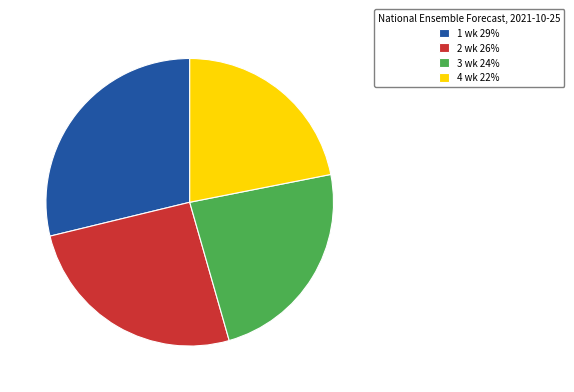

Rank the categories by value from lowest to highest.

4 wk 22%, 3 wk 24%, 2 wk 26%, 1 wk 29%